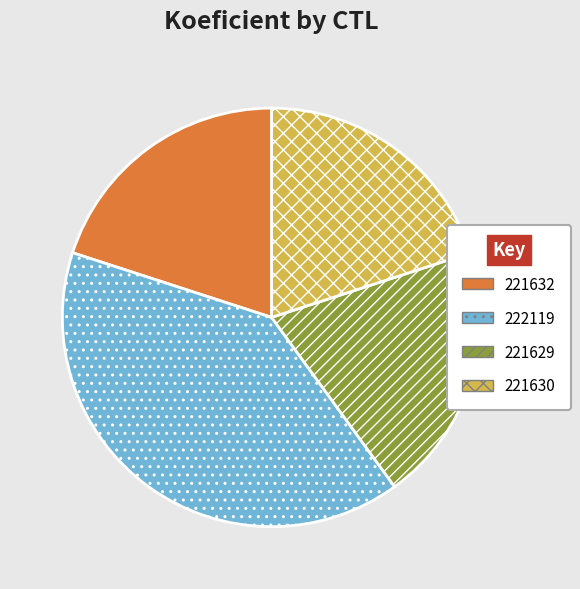

Which has a higher value, 222119 or 221632?

222119